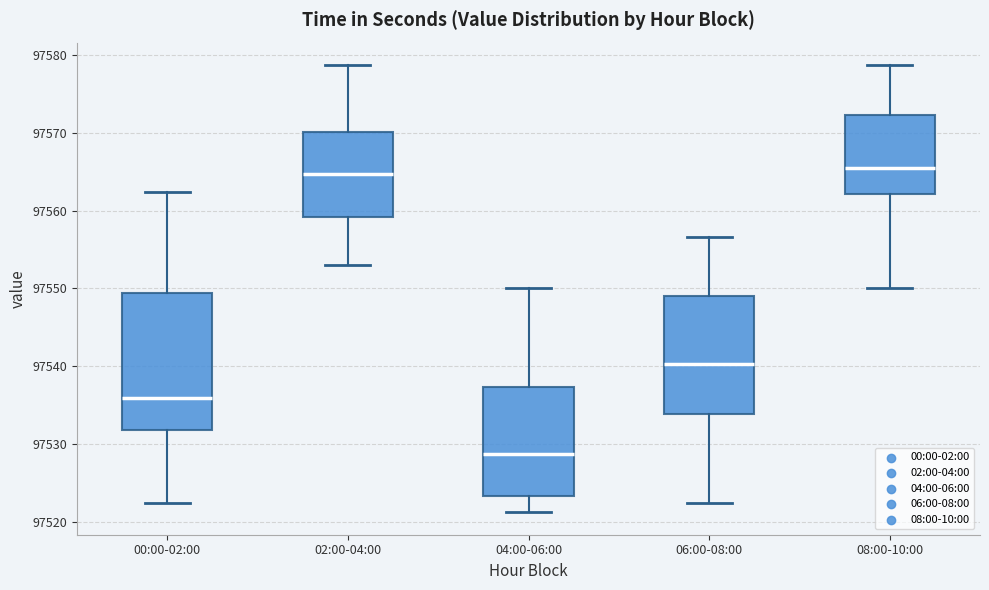

Reading left to right, read every box against the y-axis: the position of its median line, the range the box covers, and the ends of its whiskers. The values are not printed on the chart, so give them approximately, as read against the axis.

00:00-02:00: median 97536, box 97532 to 97549, whiskers 97522 to 97562
02:00-04:00: median 97565, box 97559 to 97570, whiskers 97553 to 97579
04:00-06:00: median 97529, box 97523 to 97537, whiskers 97521 to 97550
06:00-08:00: median 97540, box 97534 to 97549, whiskers 97522 to 97557
08:00-10:00: median 97565, box 97562 to 97572, whiskers 97550 to 97579